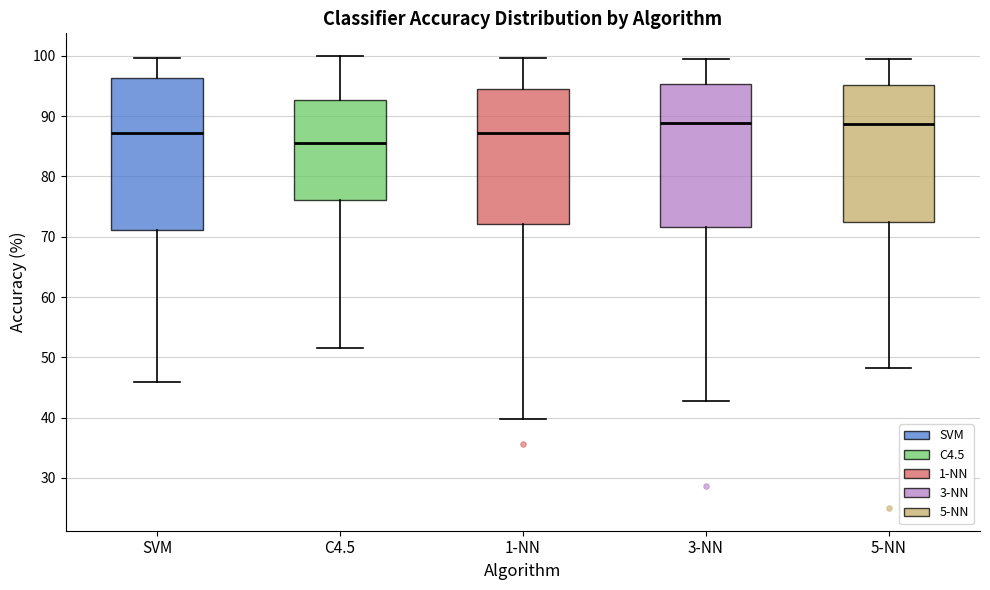

Where does the median line of the box for SVM sit on the y-axis? The values are not printed on the chart, so give them approximately, as read against the axis.

87